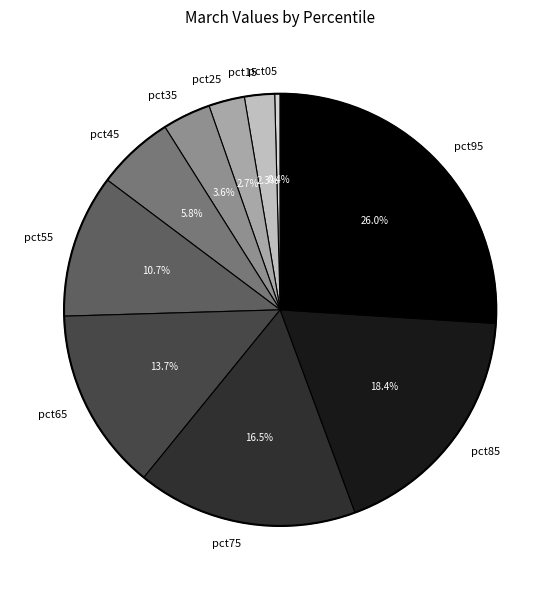

To the nearest percent, what is the combined percentage of pct65 and pct35?

17%